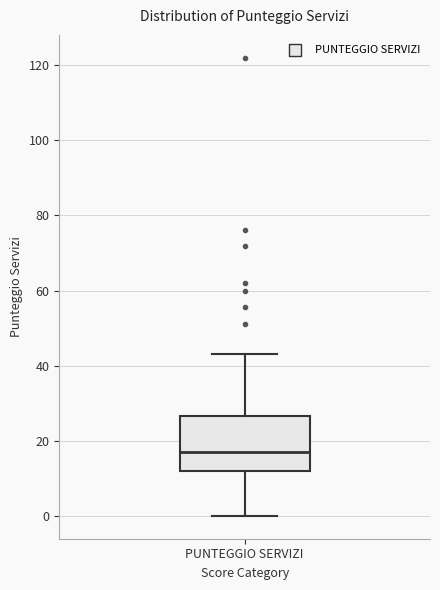

Where does the median line of the box for PUNTEGGIO SERVIZI sit on the y-axis? The values are not printed on the chart, so give them approximately, as read against the axis.

18